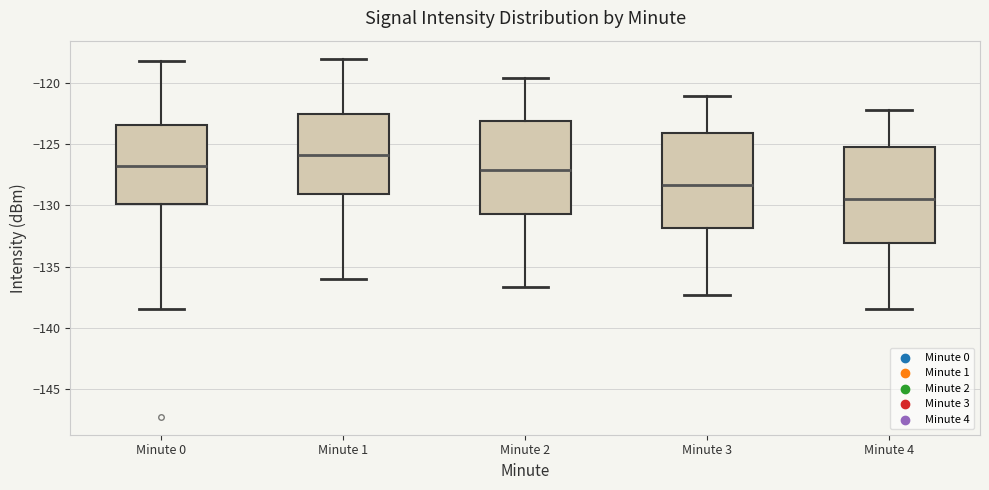

Where is the lower edge of the box for Minute 0 on the y-axis? The values are not printed on the chart, so give them approximately, as read against the axis.

-130.0